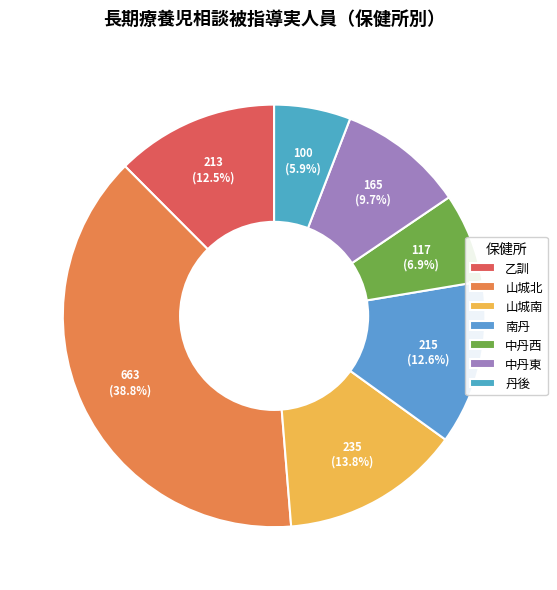

True or false: 中丹西 accounts for 15% of the total.

False